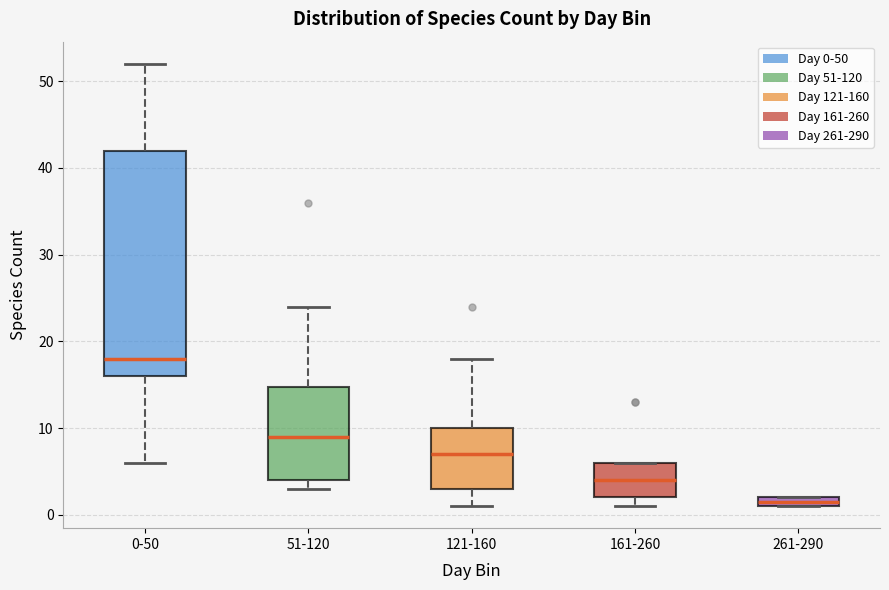

Where is the upper edge of the box for 51-120 on the y-axis? The values are not printed on the chart, so give them approximately, as read against the axis.

15